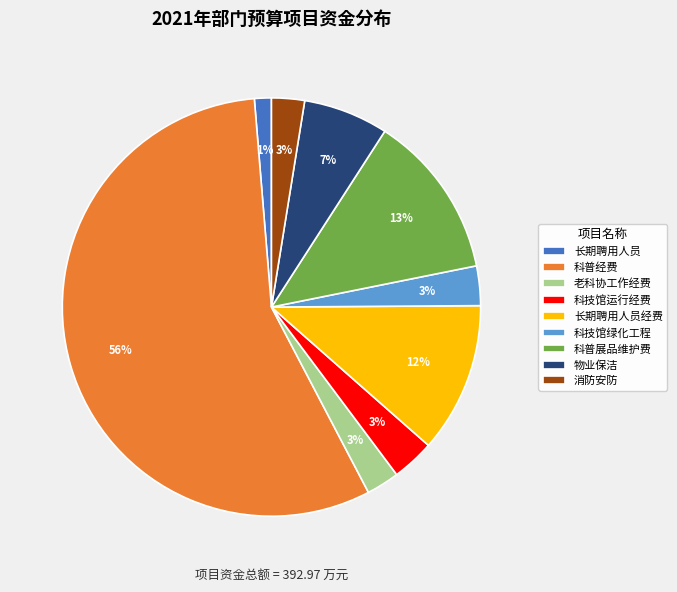

Count the number of slices in the pie.

9